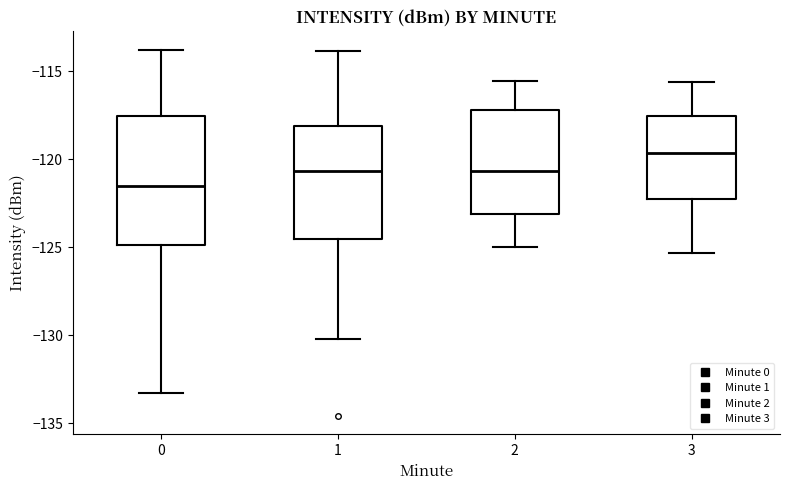

Which box has the highest median line?

3